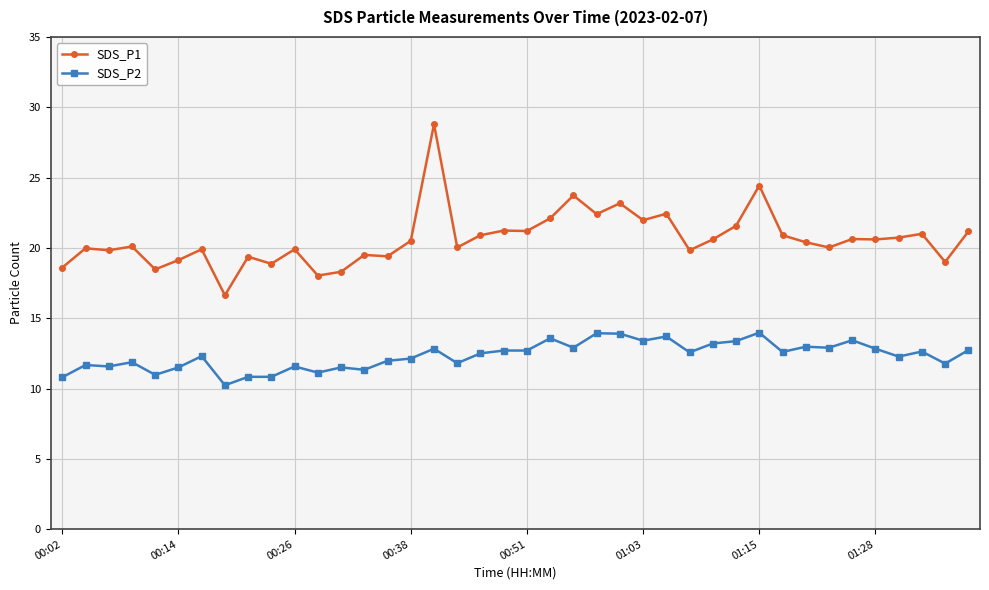

What is the difference between the maximum and minimum values in the SDS_P1 series?

12.2